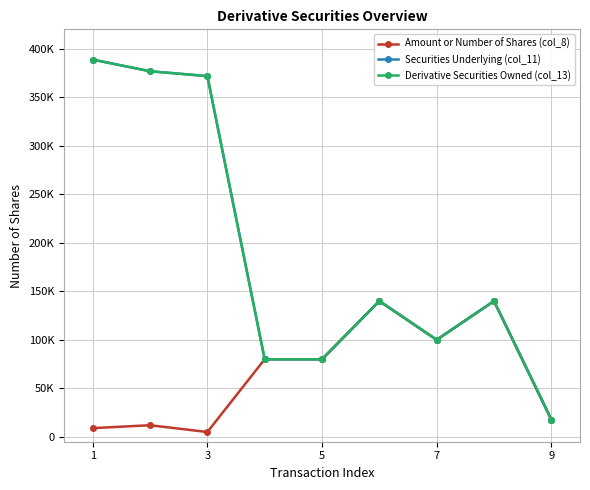

Which series has the widest spread of values?

Securities Underlying (col_11)